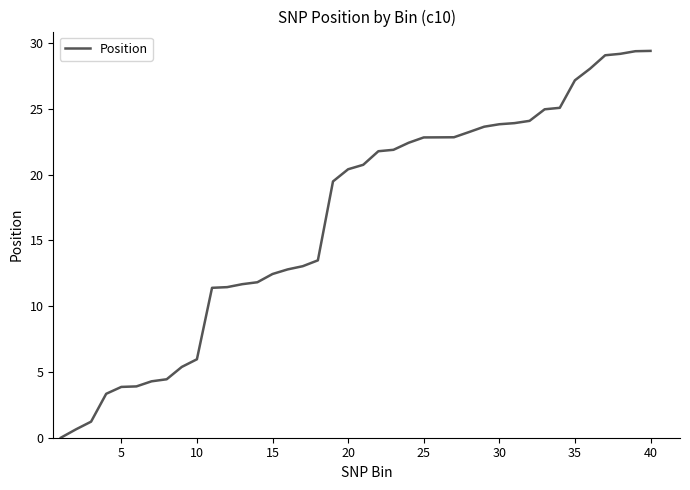

What is the greatest value displayed?

29.4